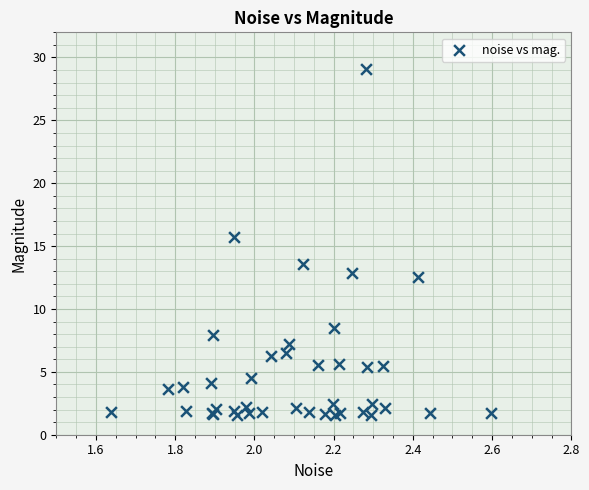

What Y value in the scatter plot is closest to 15?

15.7